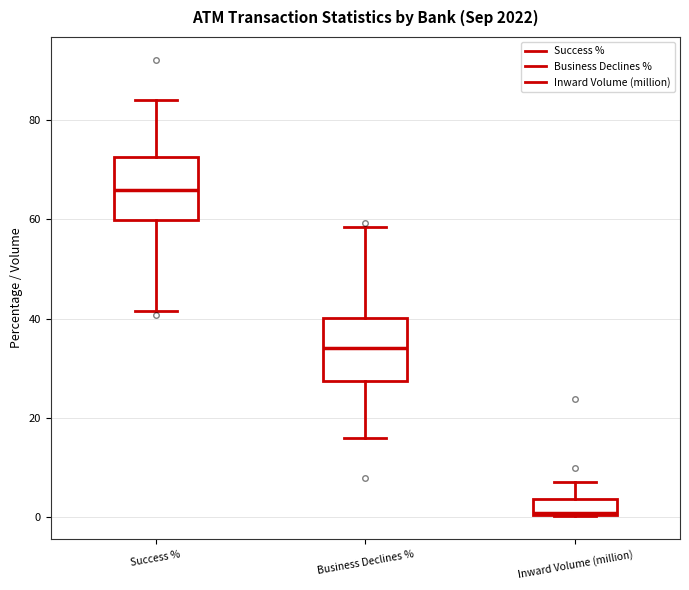

Reading left to right, read every box against the y-axis: the position of its median line, the range the box covers, and the ends of its whiskers. The values are not printed on the chart, so give them approximately, as read against the axis.

Success %: median 66, box 60 to 72, whiskers 42 to 84
Business Declines %: median 34, box 28 to 40, whiskers 16 to 58
Inward Volume (million): median 0, box 0 to 4, whiskers 0 to 8